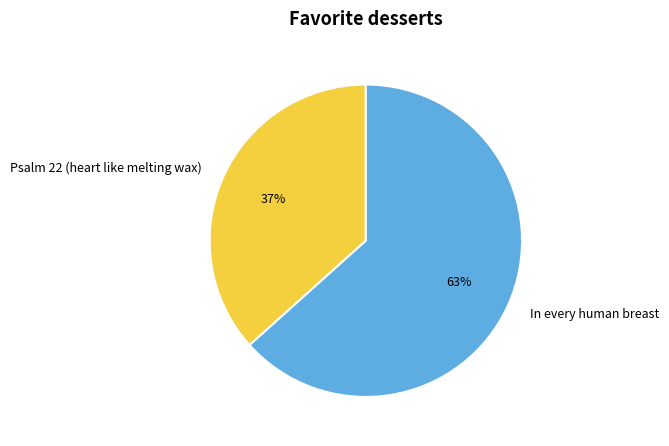

Rank the categories by value from highest to lowest.

In every human breast, Psalm 22 (heart like melting wax)